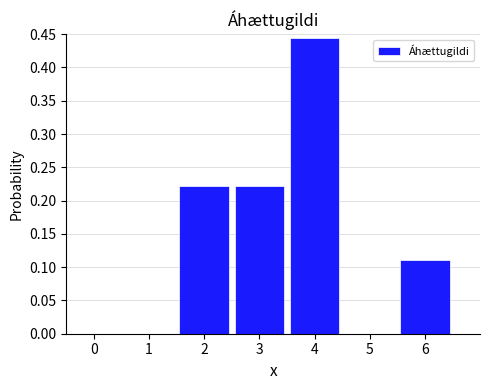

Between 6 and 5, which is larger?

6